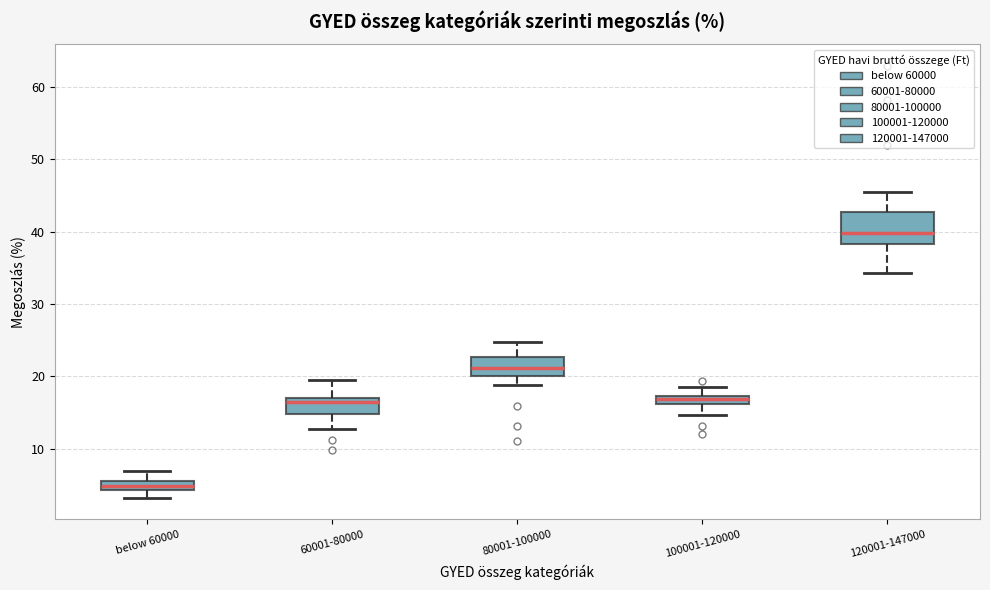

Where does the upper whisker of the box for 120001-147000 end on the y-axis? The values are not printed on the chart, so give them approximately, as read against the axis.

45